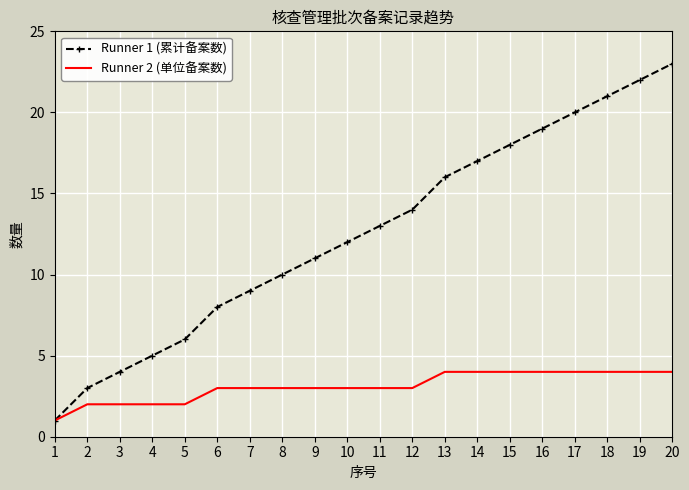

Rank the categories by Runner 1 (累计备案数) value from lowest to highest.

1, 2, 3, 4, 5, 6, 7, 8, 9, 10, 11, 12, 13, 14, 15, 16, 17, 18, 19, 20